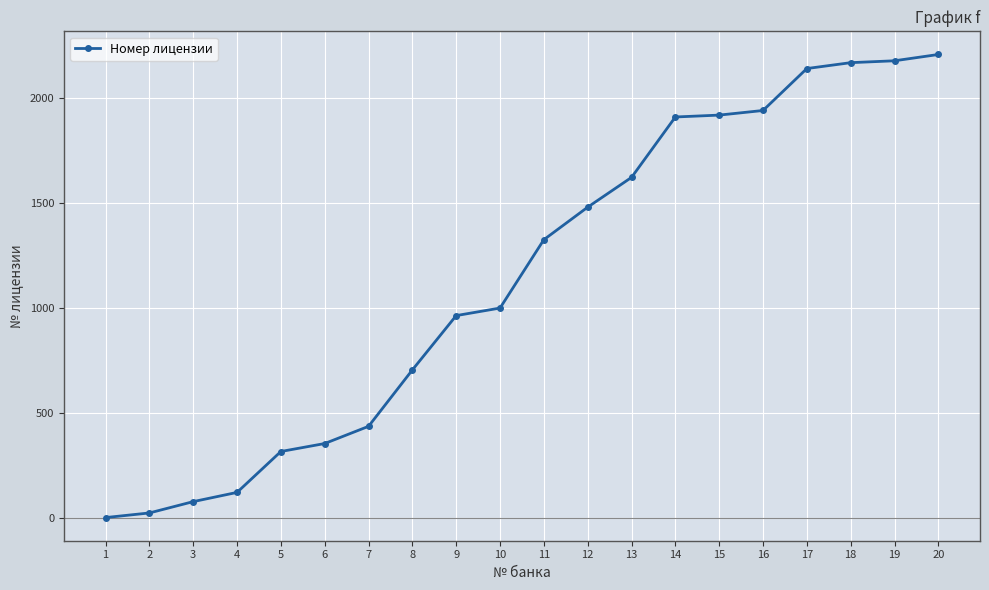

How many data points does each series have?

20